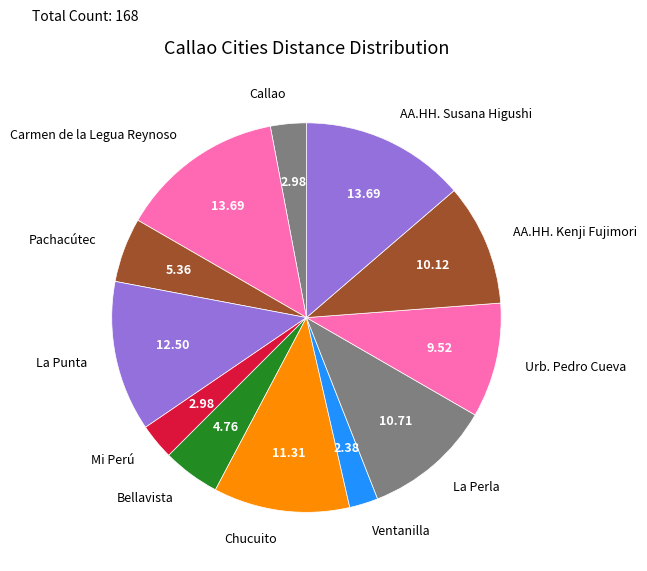

Which slice is the smallest?

Ventanilla